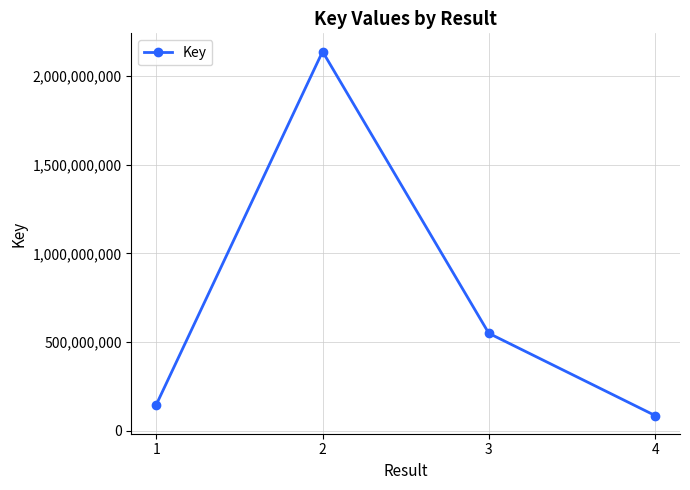

Reading left to right, list all the values displayed in this chart.

147515312	2138596779	549313332	85583893